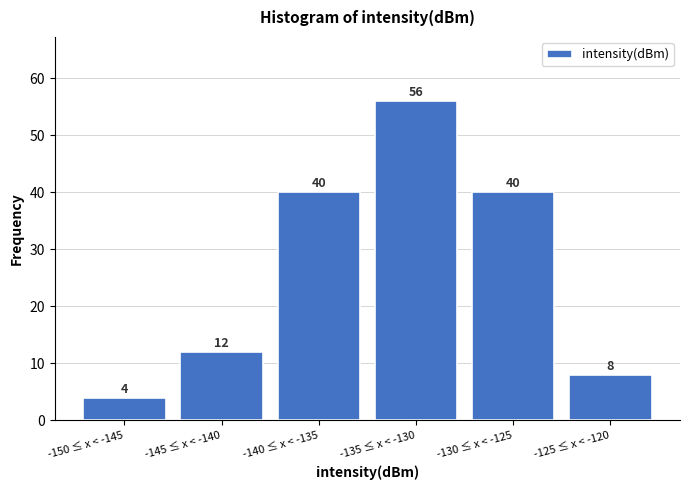

Reading left to right, transcribe all the data shown in this chart.

-150 ≤ x < -145=4	-145 ≤ x < -140=12	-140 ≤ x < -135=40	-135 ≤ x < -130=56	-130 ≤ x < -125=40	-125 ≤ x < -120=8